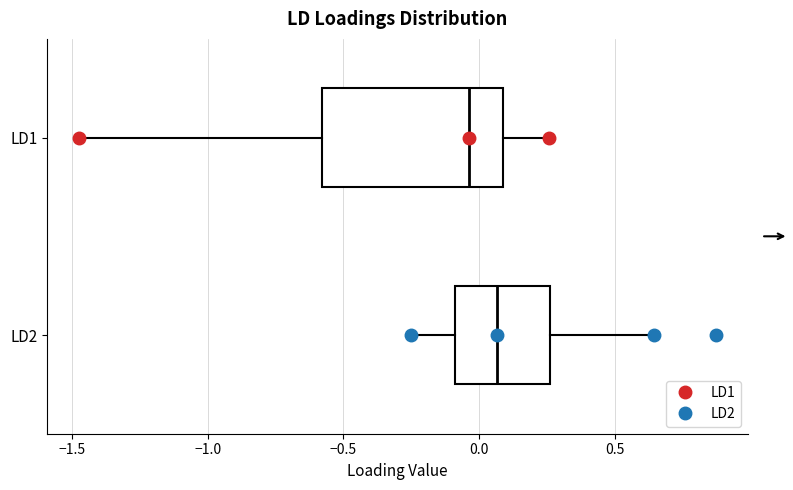

Reading bottom to top, transcribe this box plot: for each box, give where its median line is, the range the box spans, and where its two whiskers end, as read against the x-axis. The values are not printed on the chart, so give them approximately, as read against the axis.

LD2: median 0.05, box -0.10 to 0.25, whiskers -0.25 to 0.65
LD1: median -0.05, box -0.60 to 0.10, whiskers -1.50 to 0.25